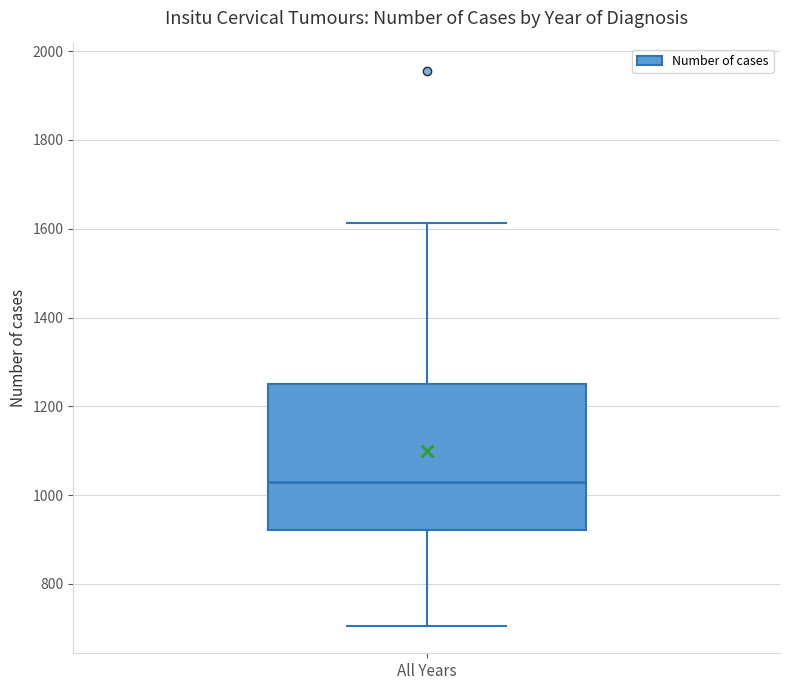

Where is the upper edge of the box for All Years on the y-axis? The values are not printed on the chart, so give them approximately, as read against the axis.

1240